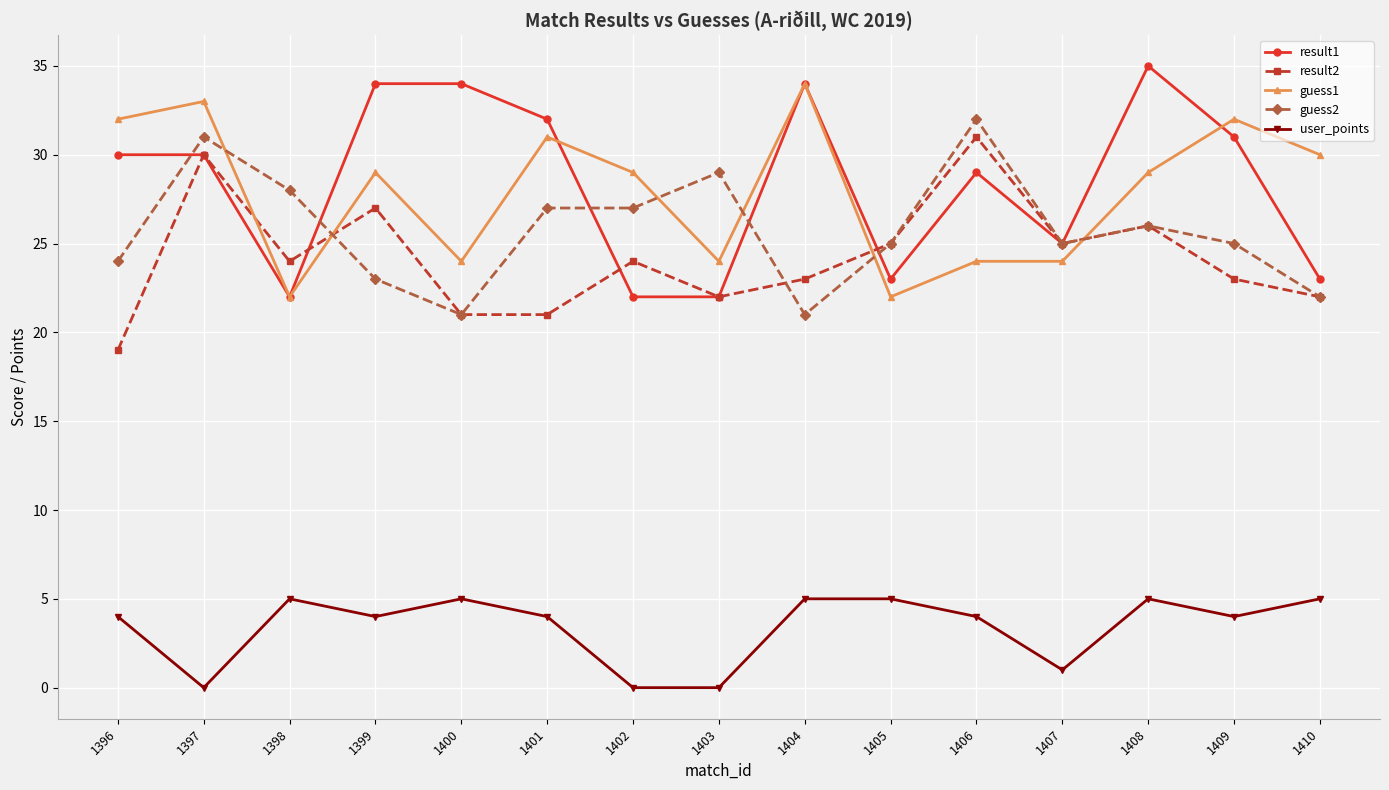

How many distinct data groups are displayed?

5